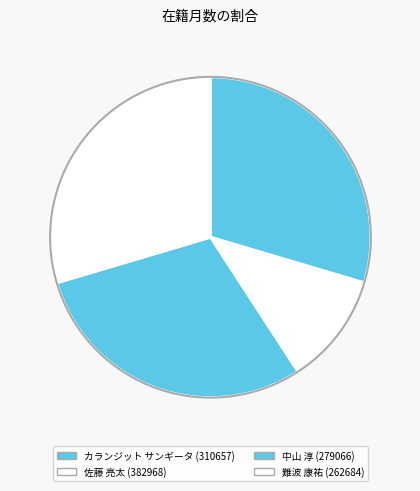

Do 佐藤 亮太 (382968) and カランジット サンギータ (310657) together represent more than half of the pie?

No